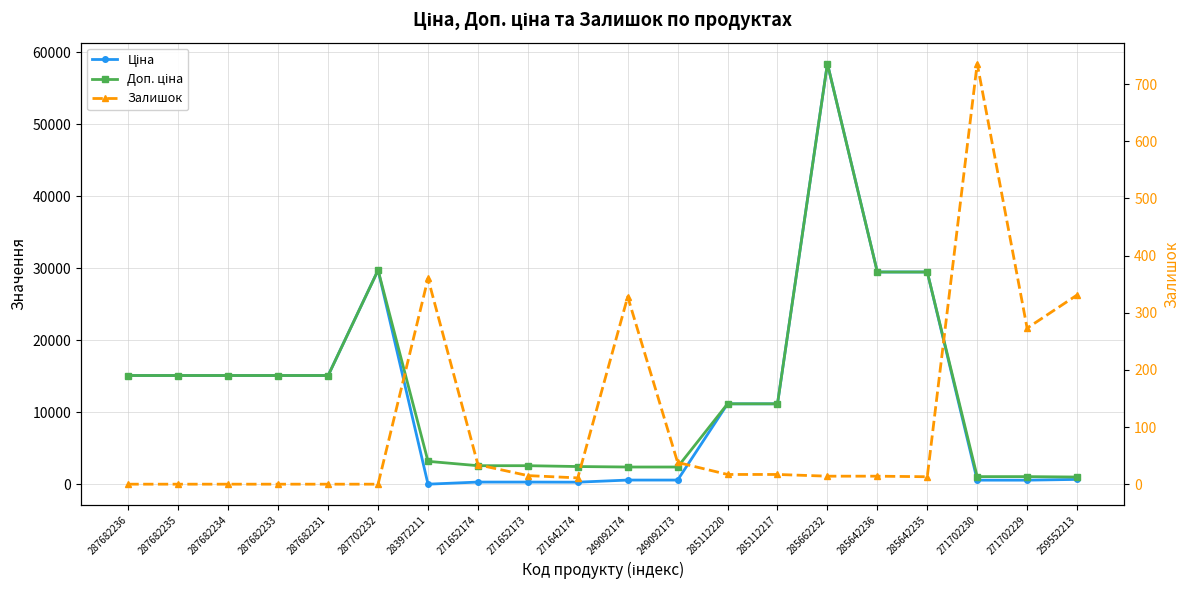

Is the value of Доп. ціна at 285642236 greater than the value of Ціна at 287682236?

Yes